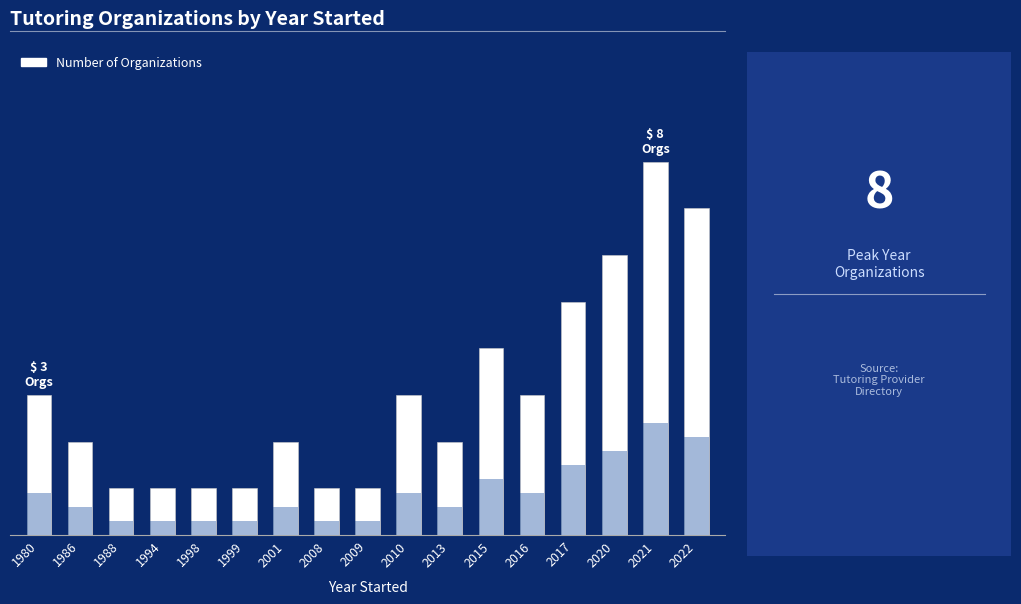

Does the chart contain any negative values?

No